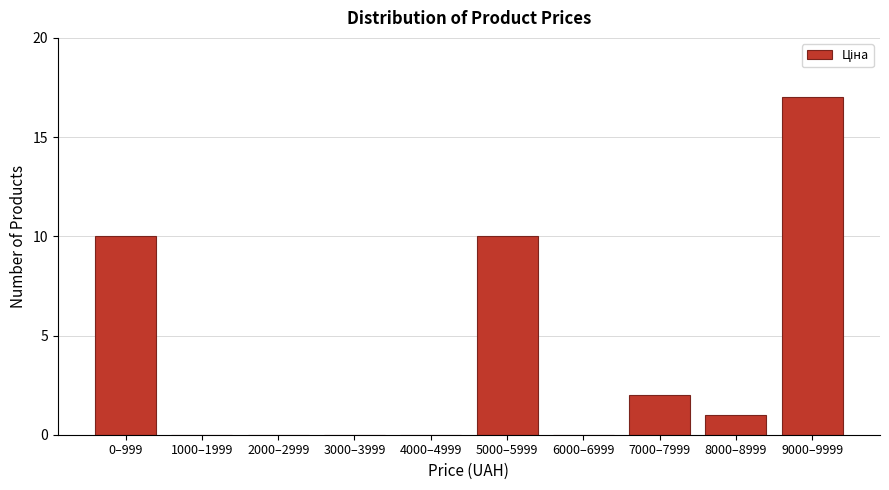

Reading left to right, transcribe all the data shown in this chart.

0–999=10	1000–1999=0	2000–2999=0	3000–3999=0	4000–4999=0	5000–5999=10	6000–6999=0	7000–7999=2	8000–8999=1	9000–9999=17